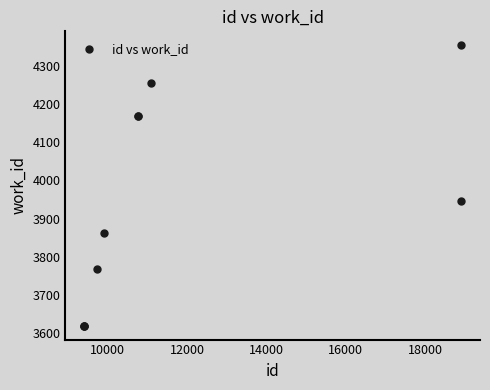

What Y value in the scatter plot is closest to 3986?

3946